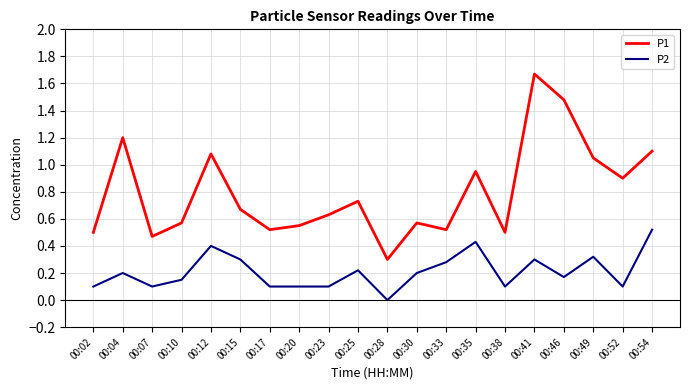

What is the sum of the P1 values at 00:35 and 00:20?

1.5